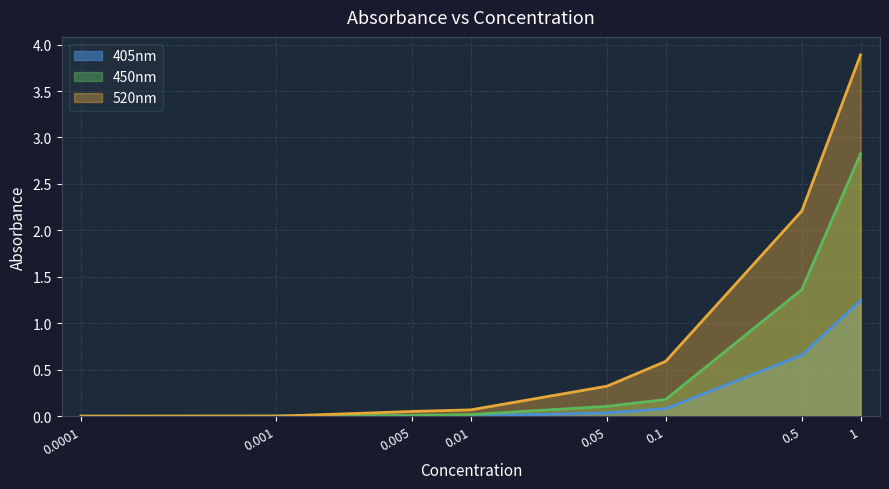

List the labels in order of 405nm value, largest first.

1, 0.5, 0.1, 0.05, 0.01, 0.005, 0.0001, 0.001